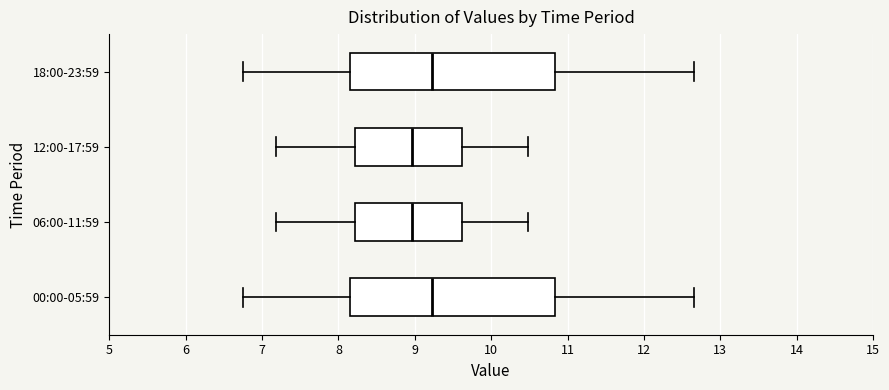

Reading bottom to top, transcribe this box plot: for each box, give where its median line is, the range the box spans, and where its two whiskers end, as read against the x-axis. The values are not printed on the chart, so give them approximately, as read against the axis.

00:00-05:59: median 9.2, box 8.2 to 10.8, whiskers 6.8 to 12.7
06:00-11:59: median 9.0, box 8.2 to 9.6, whiskers 7.2 to 10.5
12:00-17:59: median 9.0, box 8.2 to 9.6, whiskers 7.2 to 10.5
18:00-23:59: median 9.2, box 8.2 to 10.8, whiskers 6.8 to 12.7